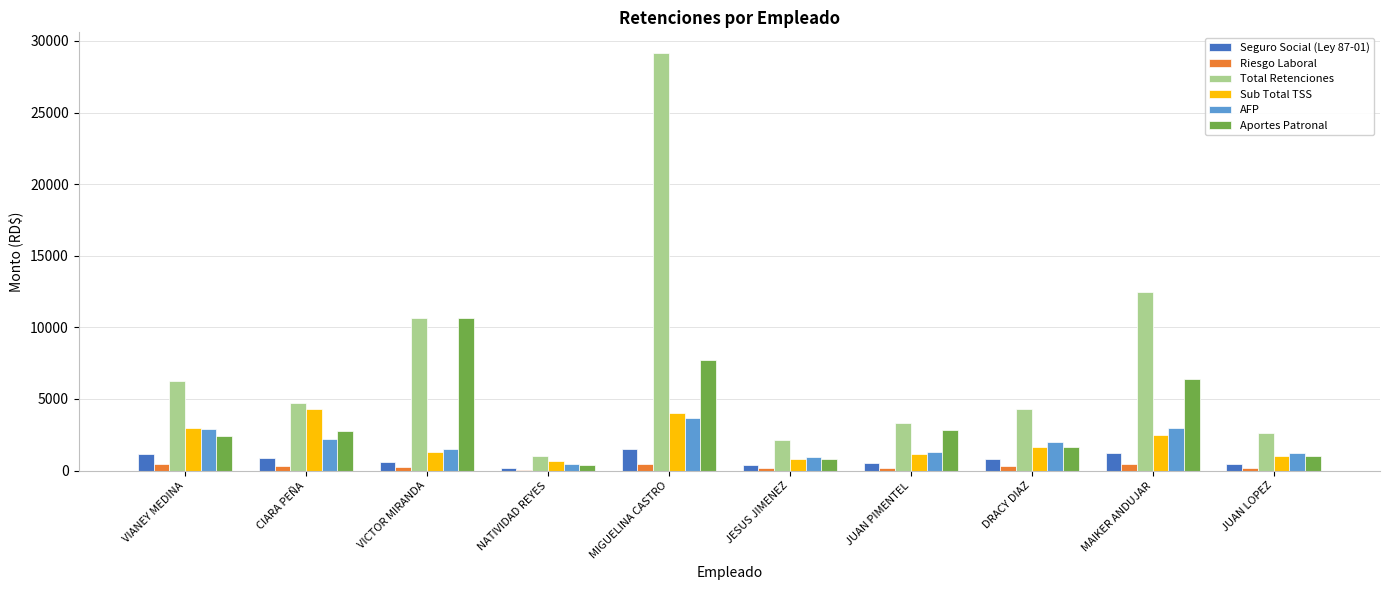

Count the number of categories in the chart.

10